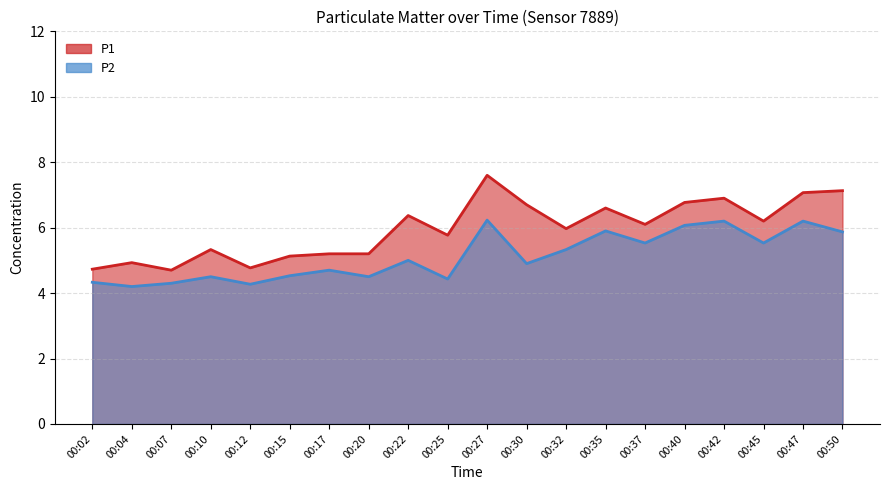

Which series has the largest range (max minus min)?

P1